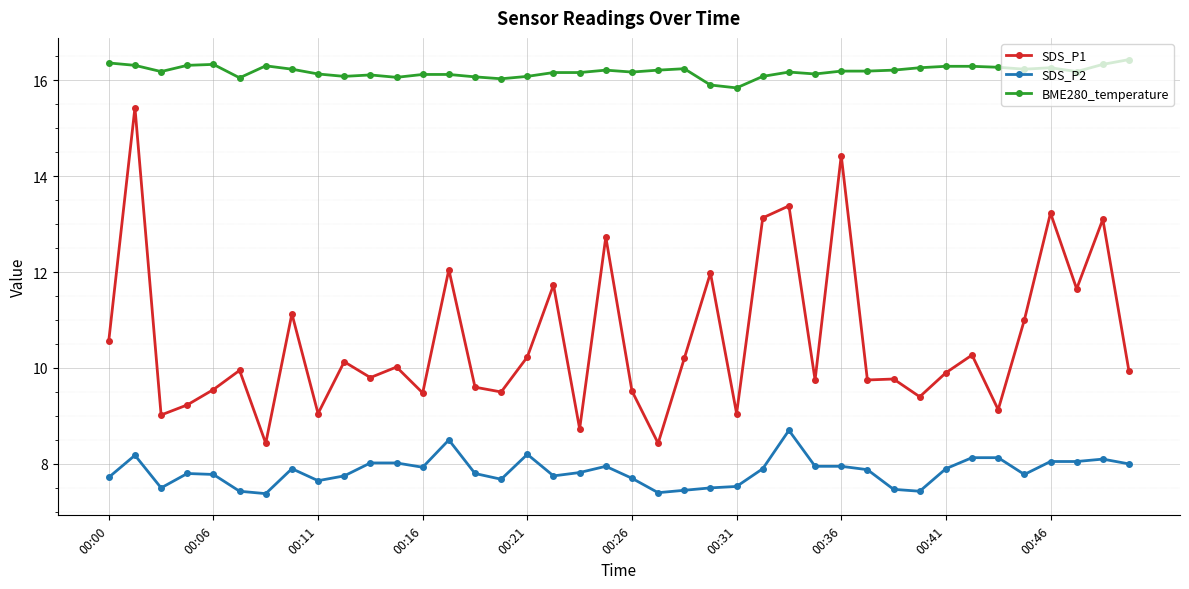

True or false: BME280_temperature and SDS_P1 intersect in this chart.

False